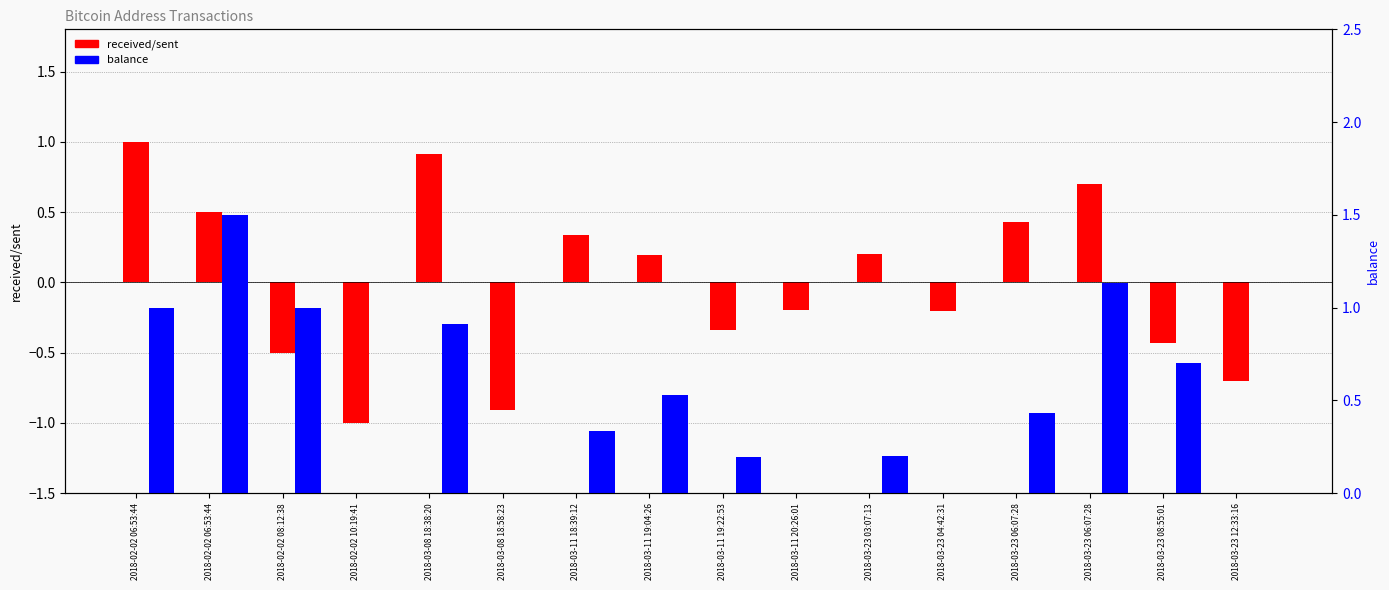

Between 2018-03-08 18:58:23 and 2018-03-23 04:42:31, which is larger?

2018-03-23 04:42:31